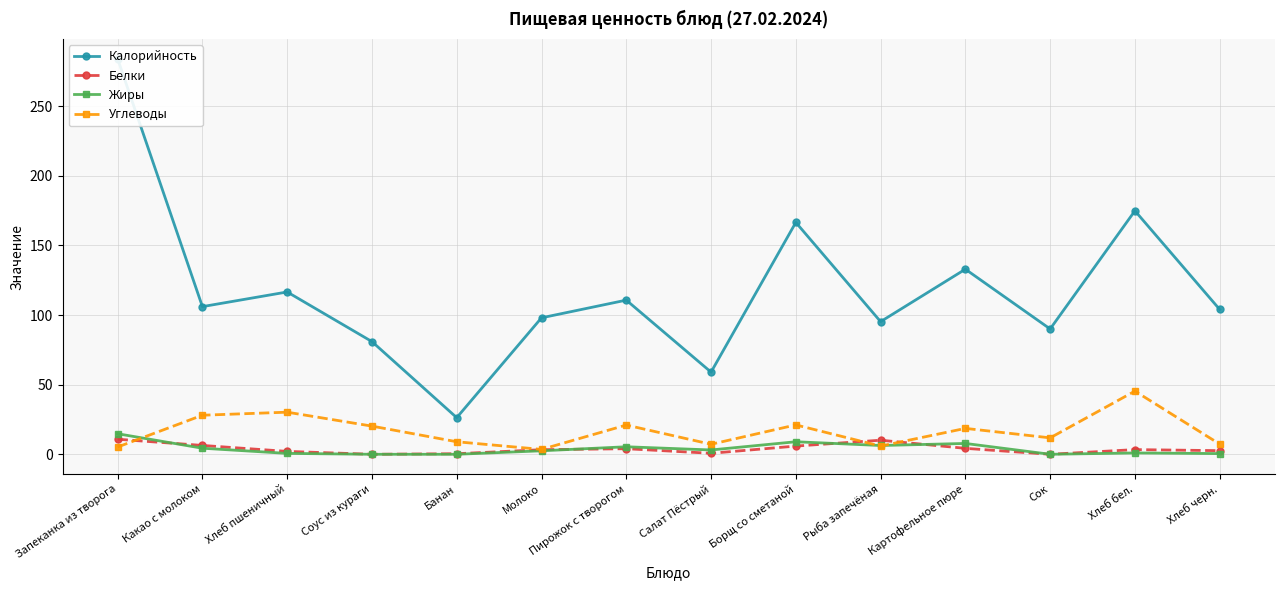

Where is the first local minimum for Углеводы?

Молоко